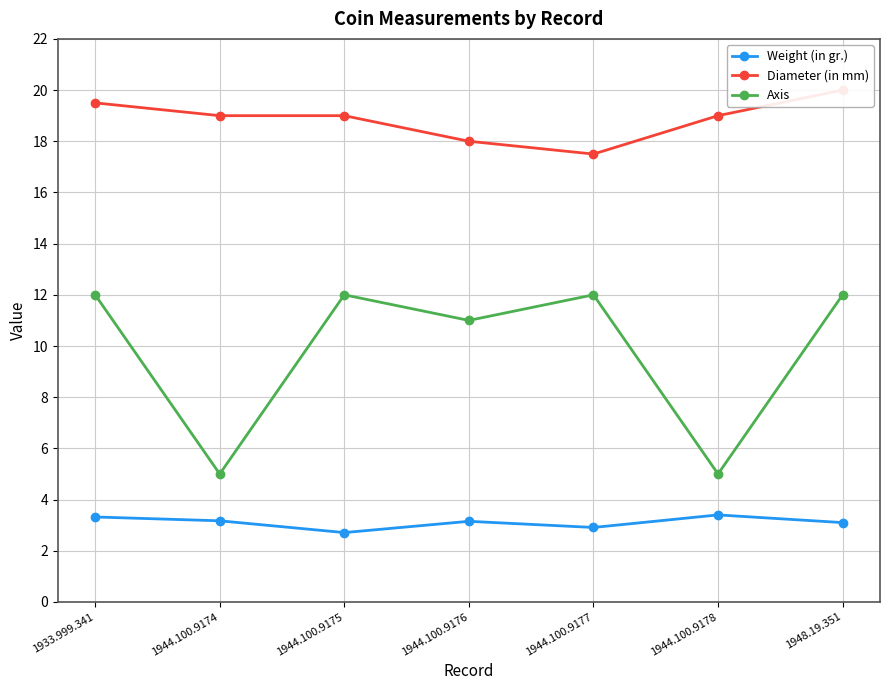

Rank the series by their average value, from highest to lowest.

Diameter (in mm), Axis, Weight (in gr.)